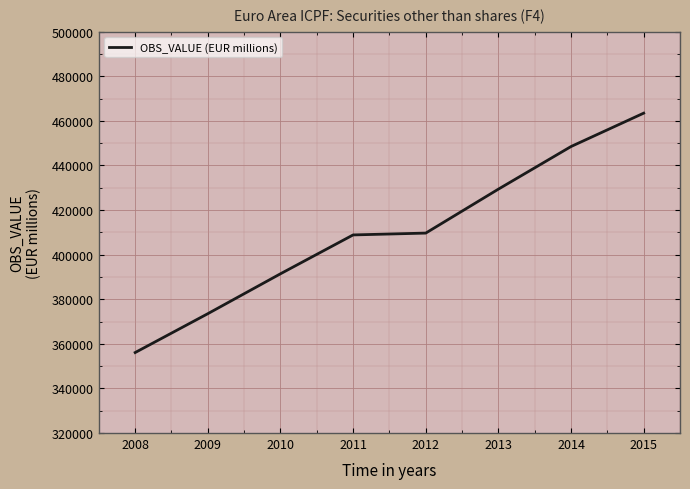

What is the difference between the values at 2010 and 2015?

72040.8